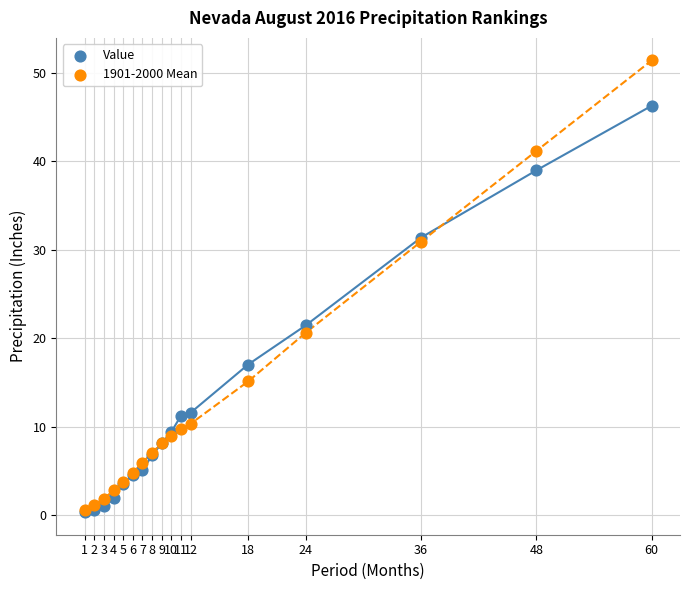

Across all series, what Y value is closest to 25?

21.4